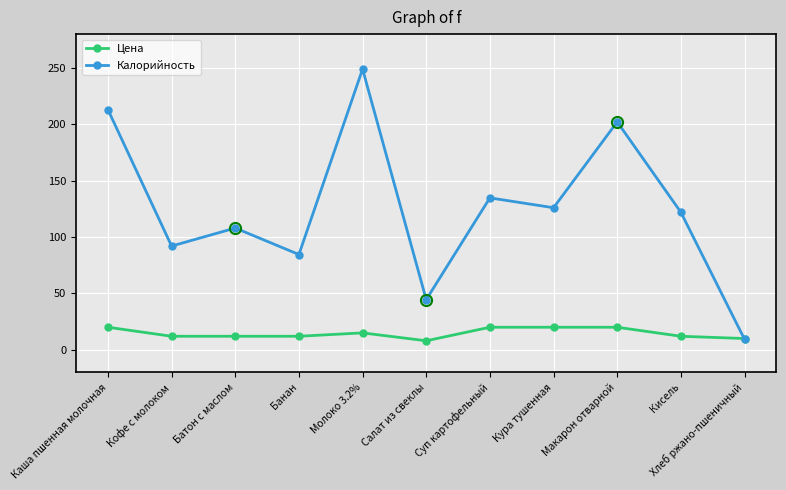

What is the sum of the Калорийность values at Суп картофельный and Кофе с молоком?

226.8